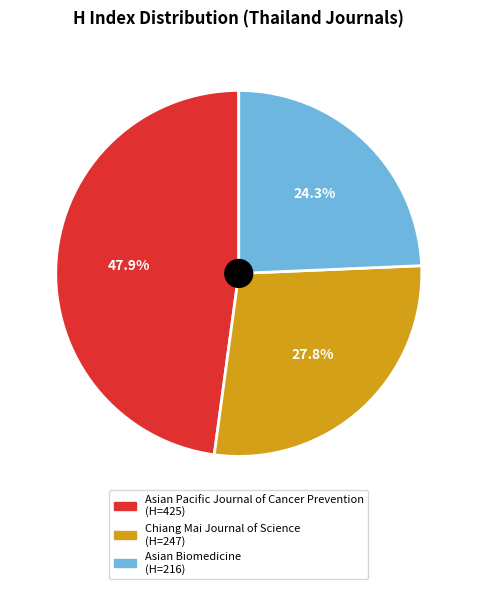

What percentage is the Asian Pacific Journal of Cancer Prevention slice, to the nearest percent?

48%